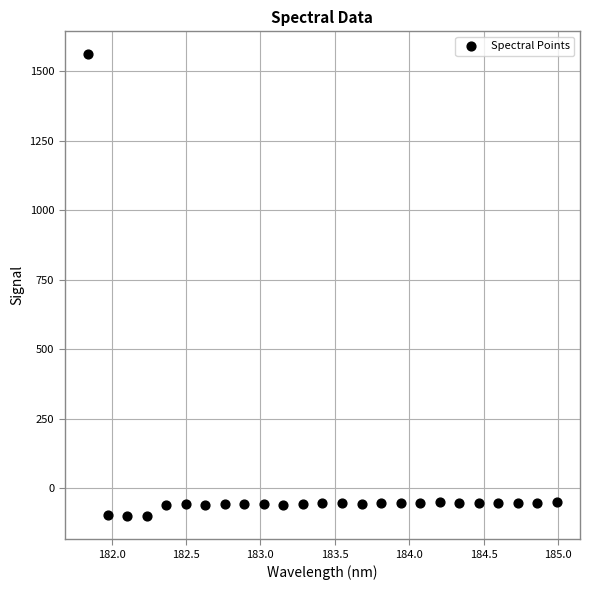

What is the range of X values (max minus min)?

3.1